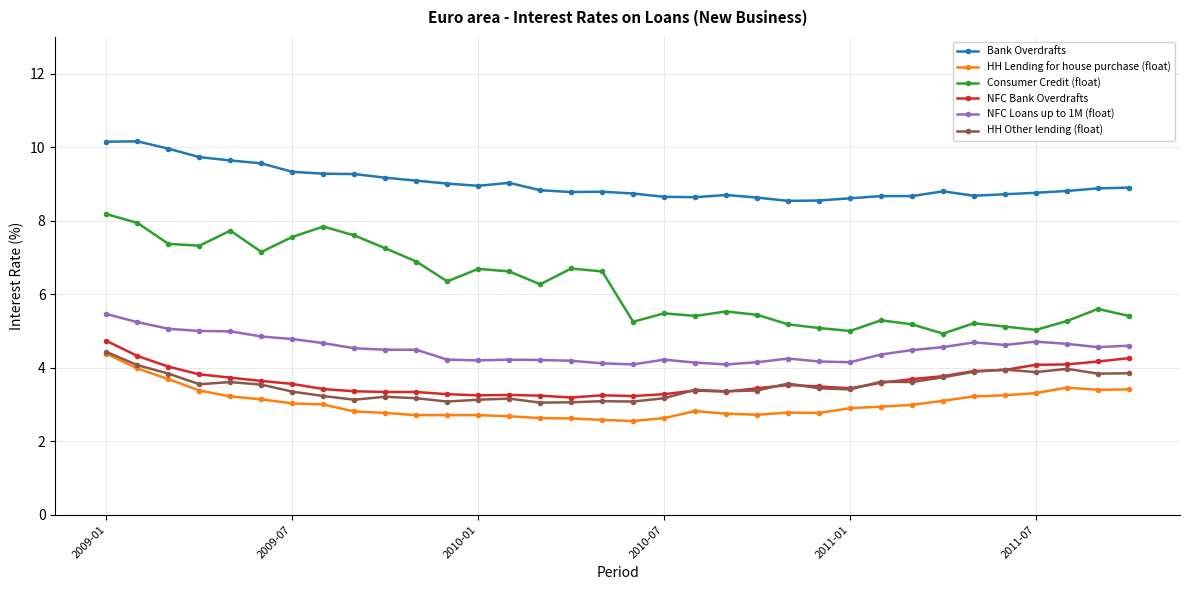

True or false: NFC Bank Overdrafts and HH Lending for house purchase (float) intersect in this chart.

False